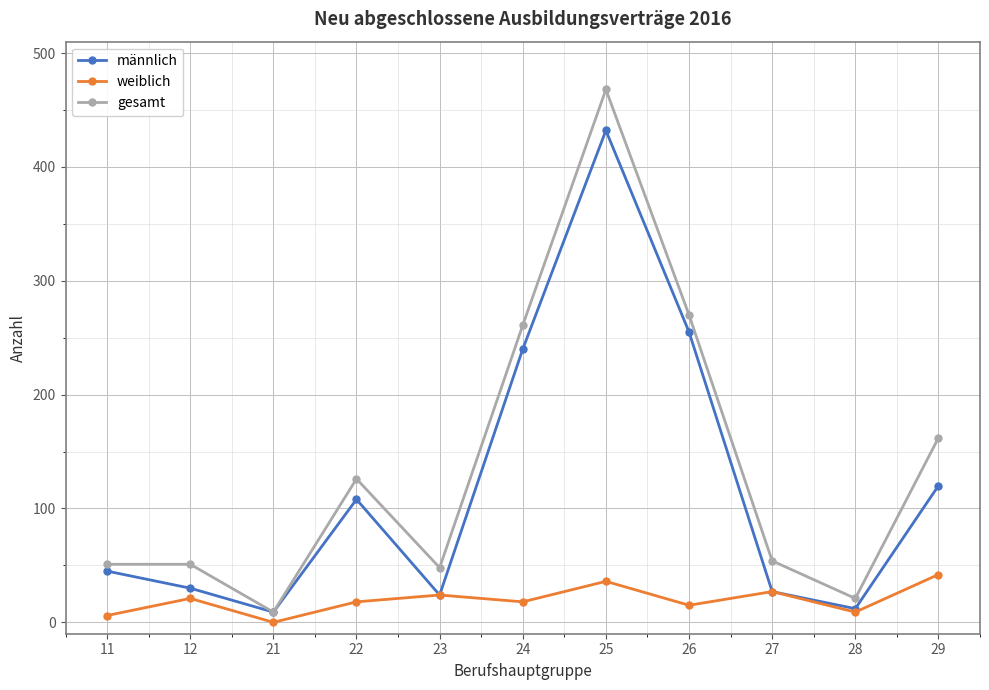

Which series has the largest range (max minus min)?

gesamt